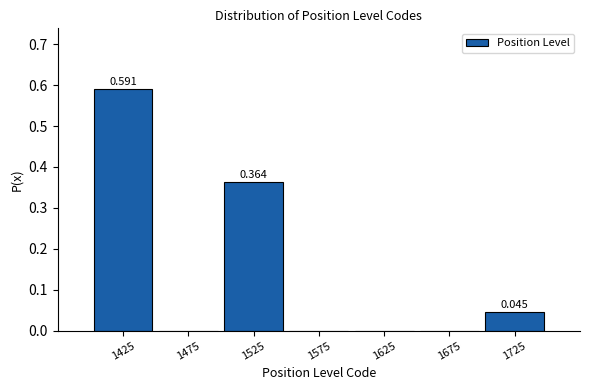

Which range on the x-axis has the tallest bar?

1400 to 1450